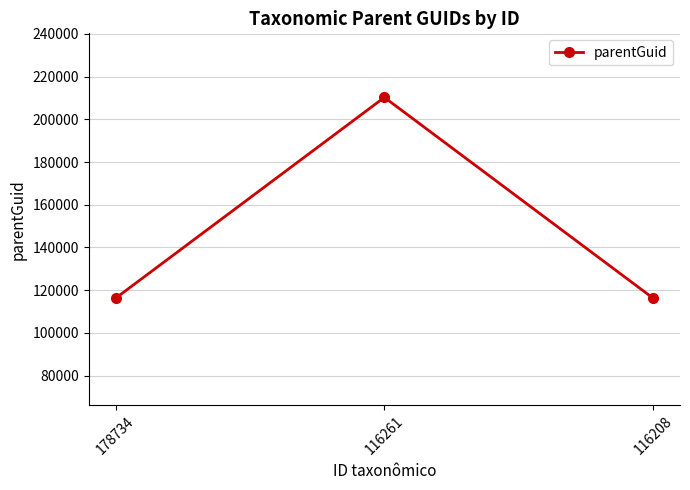

Is it true that the value at 116208 is 116235?

True